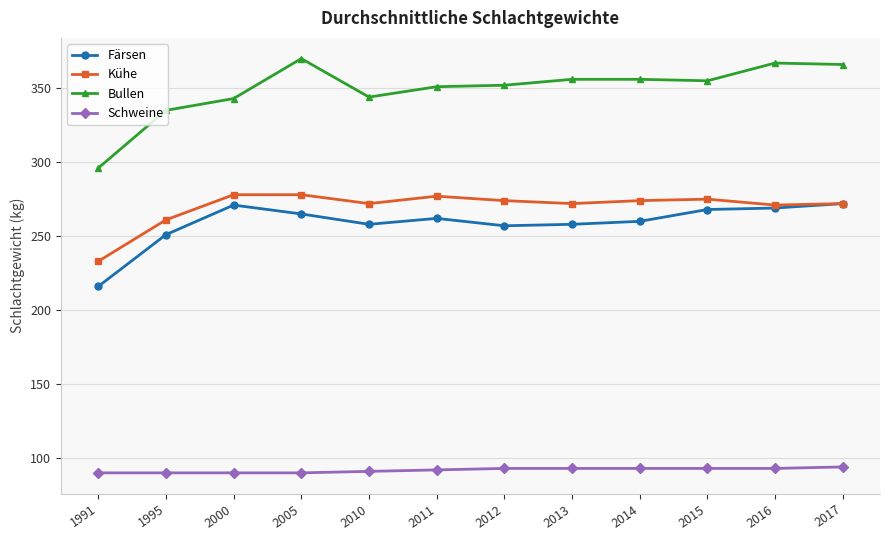

What is the total value across all series at 2017?

1004